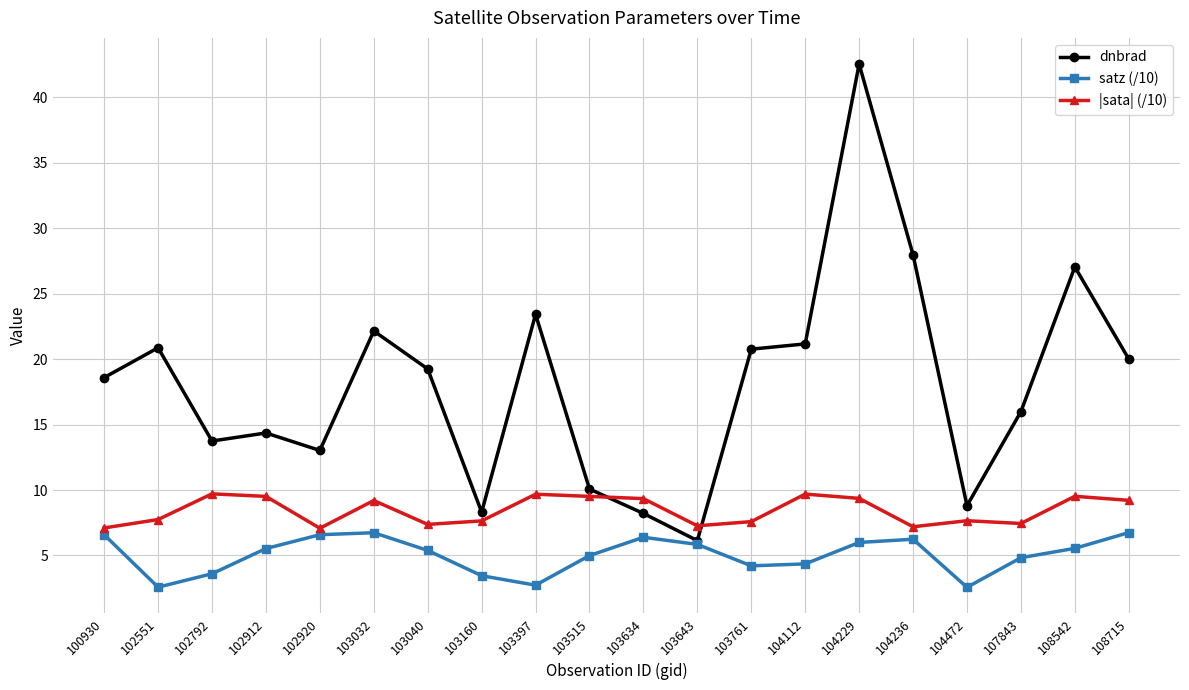

Is it true that dnbrad equals 8.3 at 103160?

True